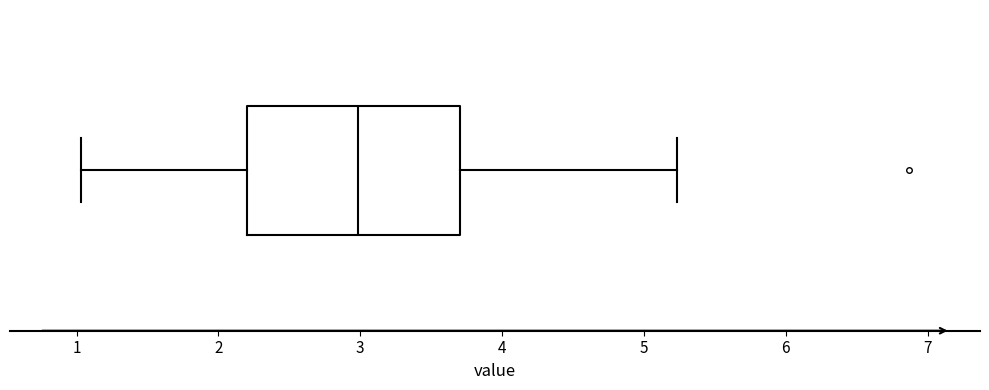

Transcribe this box plot: give where the median line is, the range the box spans, and where the two whiskers end, as read against the x-axis. The values are not printed on the chart, so give them approximately, as read against the axis.

median 3.0, box 2.2 to 3.7, whiskers 1.0 to 5.2